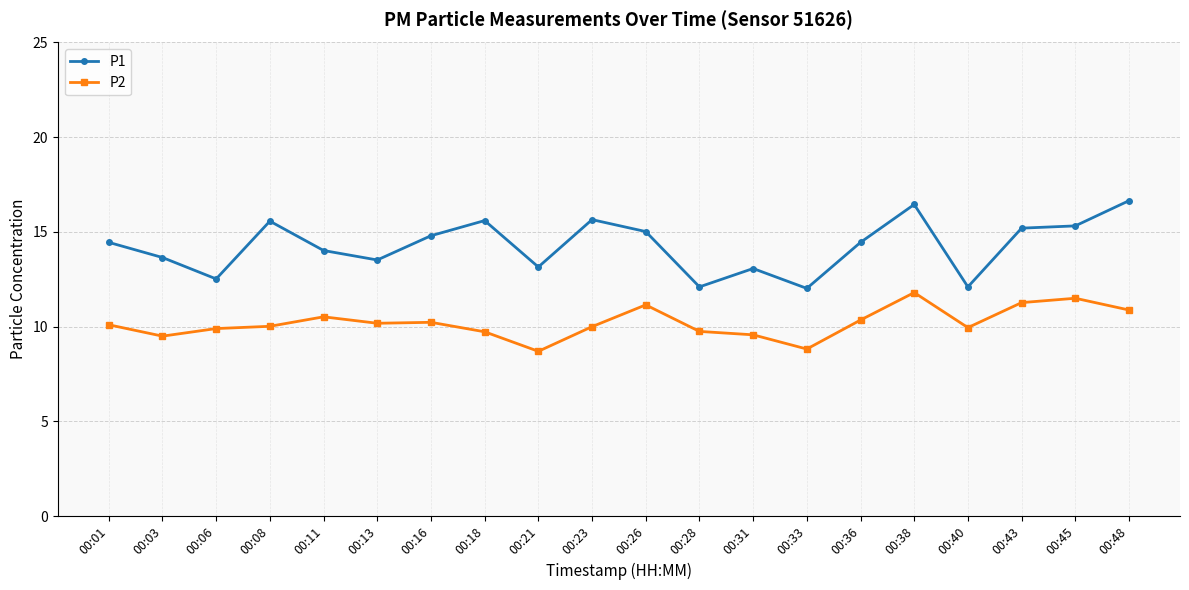

What is the average value of the P2 series?

10.2